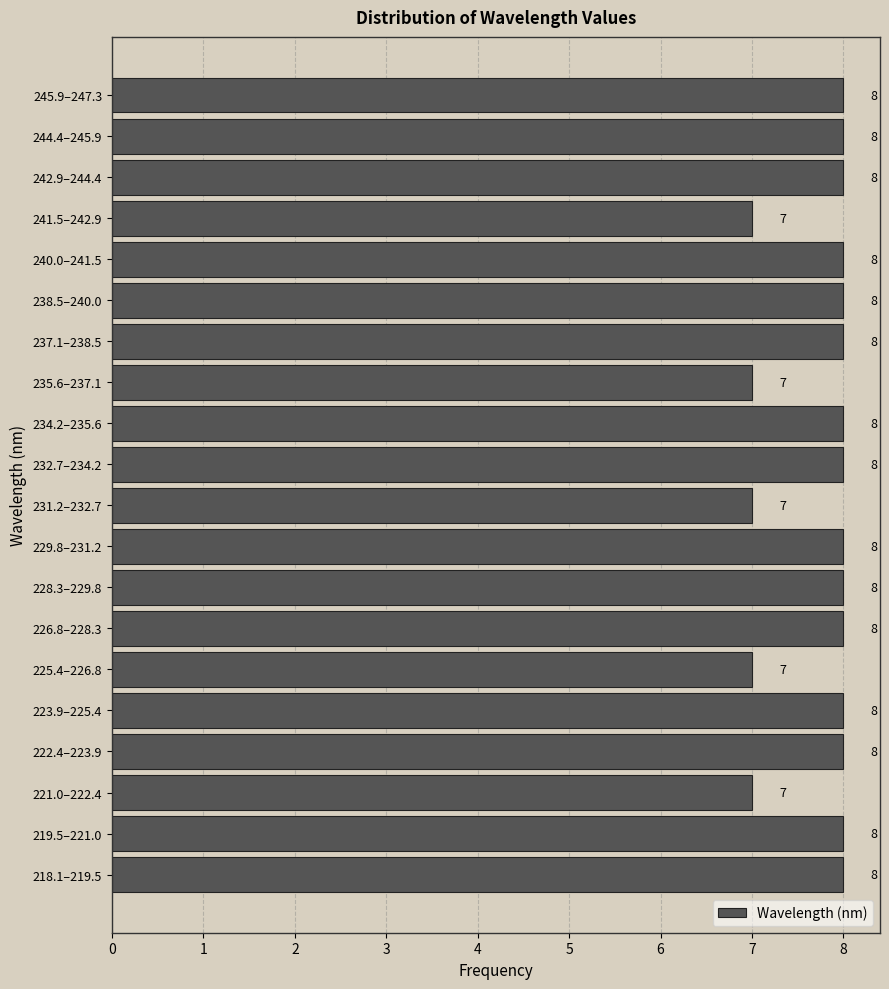

Reading top to bottom, extract all data points from this chart.

8	8	8	7	8	8	8	7	8	8	7	8	8	8	7	8	8	7	8	8